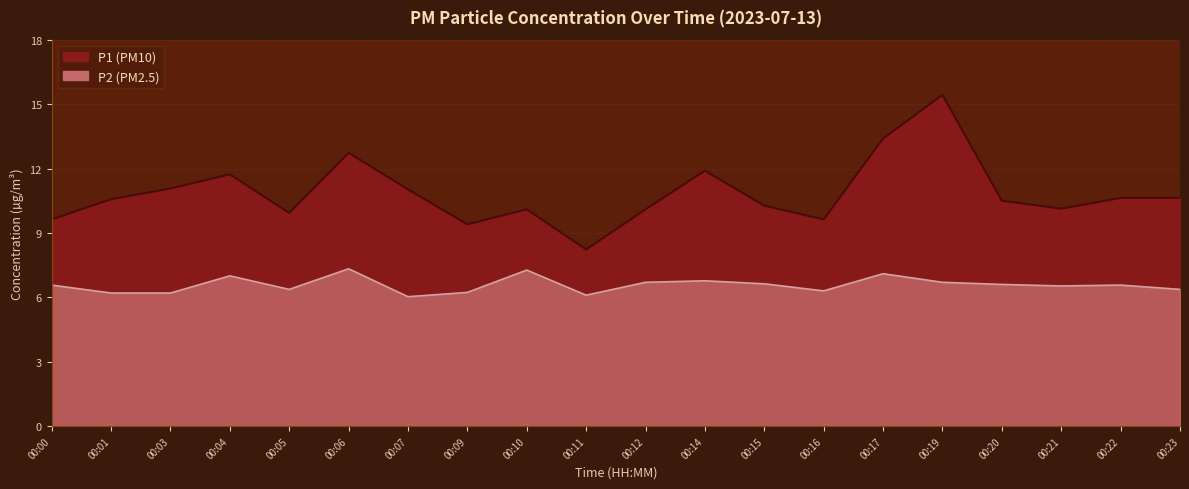

True or false: P1 has more than 0 points higher than both neighbors.

True